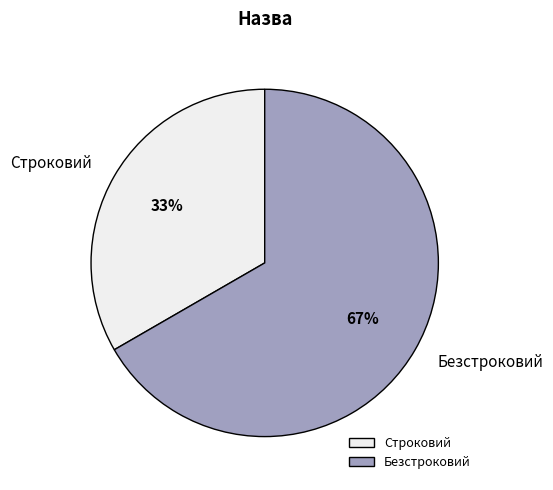

What percentage is the Строковий slice, to the nearest percent?

33%